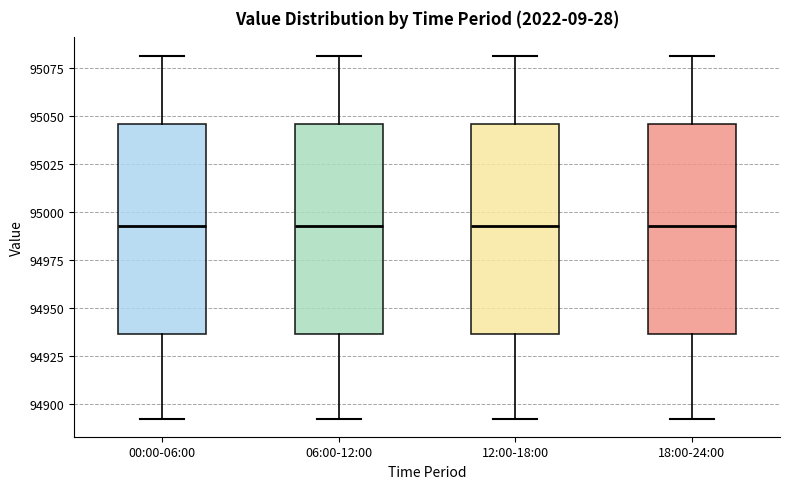

Reading left to right, transcribe this box plot: for each box, give where its median line is, the range the box spans, and where its two whiskers end, as read against the y-axis. The values are not printed on the chart, so give them approximately, as read against the axis.

00:00-06:00: median 94995, box 94935 to 95045, whiskers 94895 to 95080
06:00-12:00: median 94995, box 94935 to 95045, whiskers 94895 to 95080
12:00-18:00: median 94995, box 94935 to 95045, whiskers 94895 to 95080
18:00-24:00: median 94995, box 94935 to 95045, whiskers 94895 to 95080